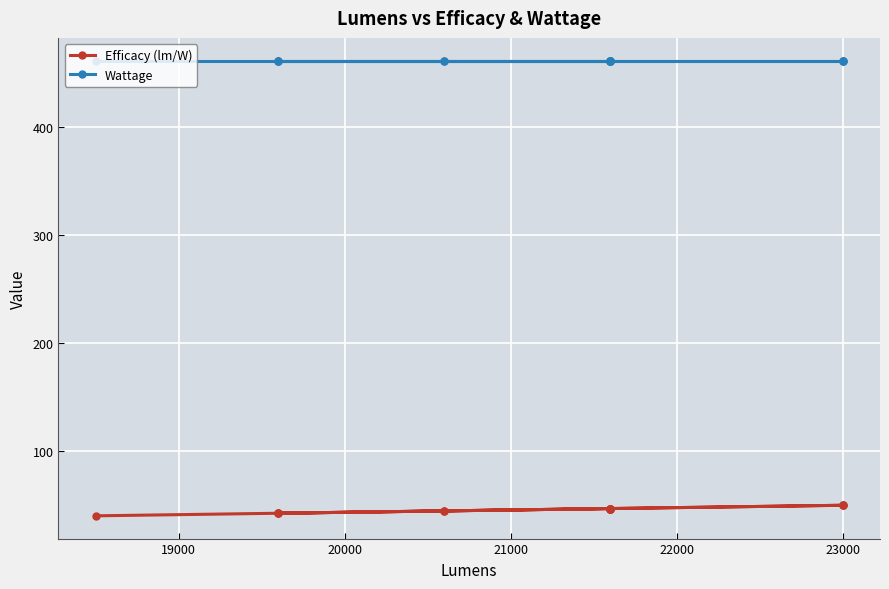

Reading right to left, list all the values displayed in this chart.

Efficacy (lm/W): 46.9	46.9	46.9	44.7	49.9	49.9	49.9	46.9	46.9	46.9	42.5	42.5	42.5	44.7	40.1
Wattage: 461.0	461.0	461.0	461.0	461.0	461.0	461.0	461.0	461.0	461.0	461.0	461.0	461.0	461.0	461.0